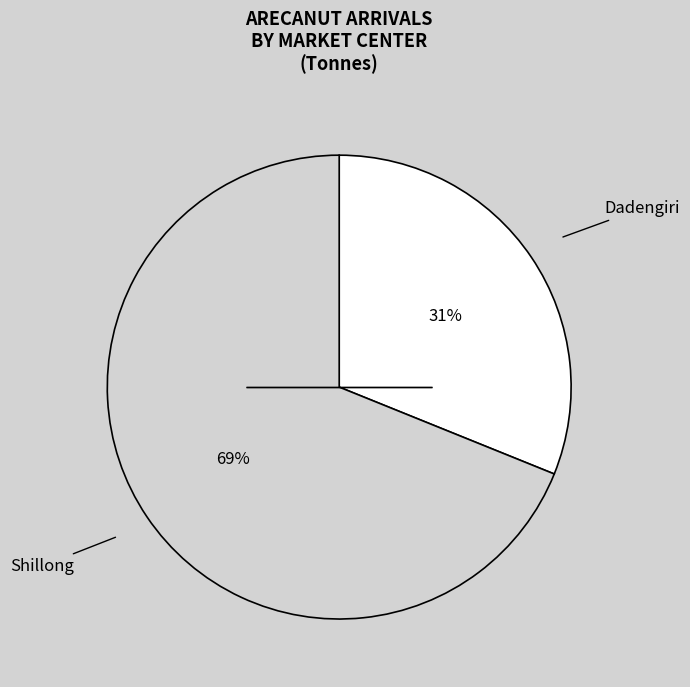

Is there a majority slice in this chart?

Yes